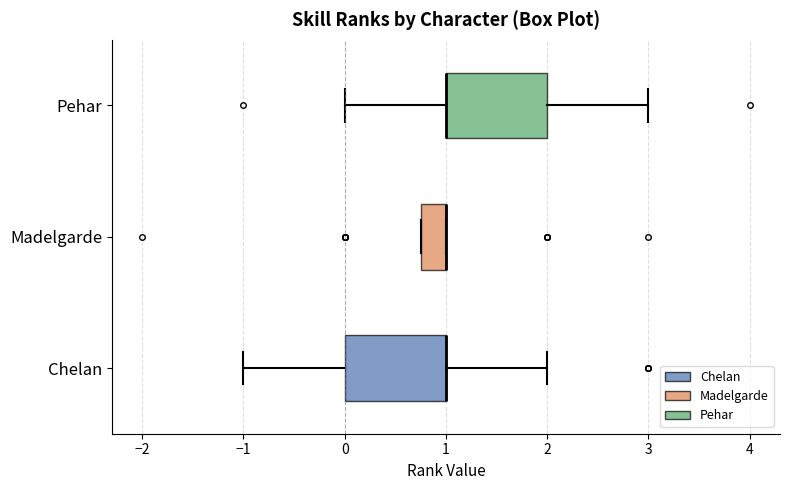

Reading bottom to top, read every box against the x-axis: the position of its median line, the range the box covers, and the ends of its whiskers. The values are not printed on the chart, so give them approximately, as read against the axis.

Chelan: median 1.0 (drawn on the box's right edge), box 0.0 to 1.0, whiskers -1.0 to 2.0
Madelgarde: median 1.0 (drawn on the box's right edge), box 0.8 to 1.0, whiskers 0.8 to 1.0
Pehar: median 1.0 (drawn on the box's left edge), box 1.0 to 2.0, whiskers 0.0 to 3.0